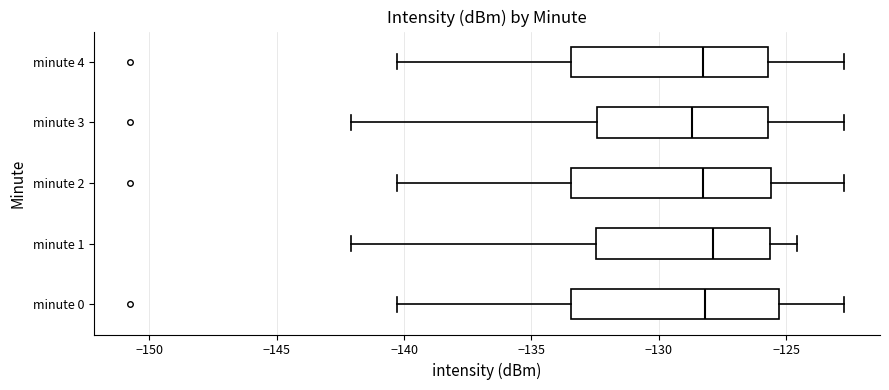

Reading bottom to top, transcribe this box plot: for each box, give where its median line is, the range the box spans, and where its two whiskers end, as read against the x-axis. The values are not printed on the chart, so give them approximately, as read against the axis.

minute 0: median -128.0, box -133.5 to -125.5, whiskers -140.5 to -122.5
minute 1: median -128.0, box -132.5 to -125.5, whiskers -142.0 to -124.5
minute 2: median -128.5, box -133.5 to -125.5, whiskers -140.5 to -122.5
minute 3: median -128.5, box -132.5 to -125.5, whiskers -142.0 to -122.5
minute 4: median -128.5, box -133.5 to -125.5, whiskers -140.5 to -122.5